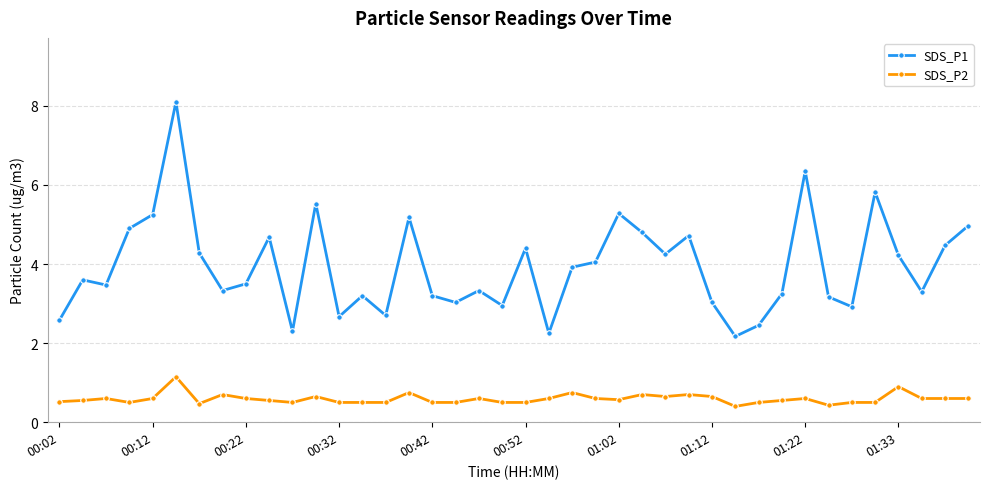

True or false: SDS_P2 has more than 1 interior local peaks.

True